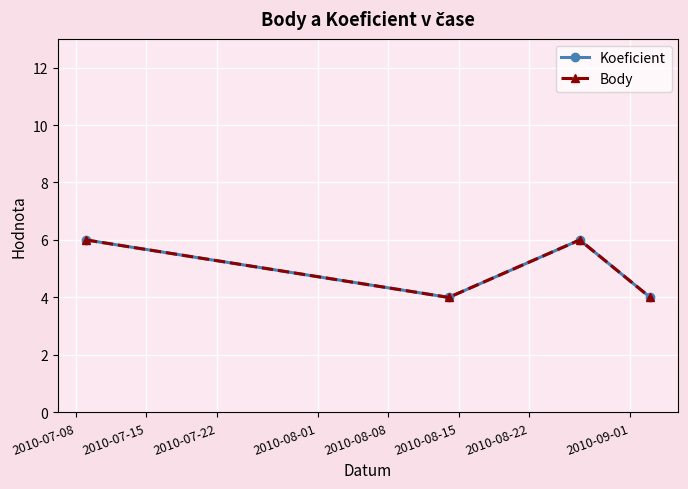

Is this an area chart (filled region under the line)?

No